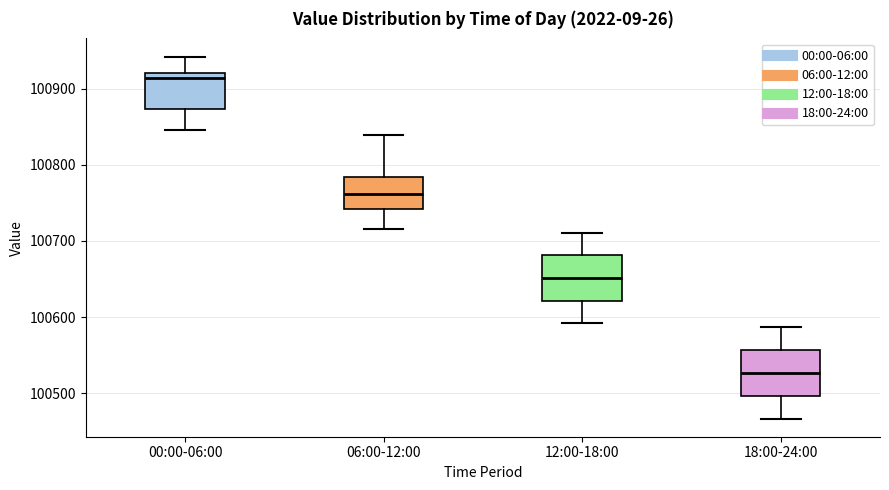

Reading left to right, transcribe this box plot: for each box, give where its median line is, the range the box spans, and where its two whiskers end, as read against the y-axis. The values are not printed on the chart, so give them approximately, as read against the axis.

00:00-06:00: median 100910, box 100870 to 100920, whiskers 100850 to 100940
06:00-12:00: median 100760, box 100740 to 100780, whiskers 100720 to 100840
12:00-18:00: median 100650, box 100620 to 100680, whiskers 100590 to 100710
18:00-24:00: median 100530, box 100500 to 100560, whiskers 100470 to 100590